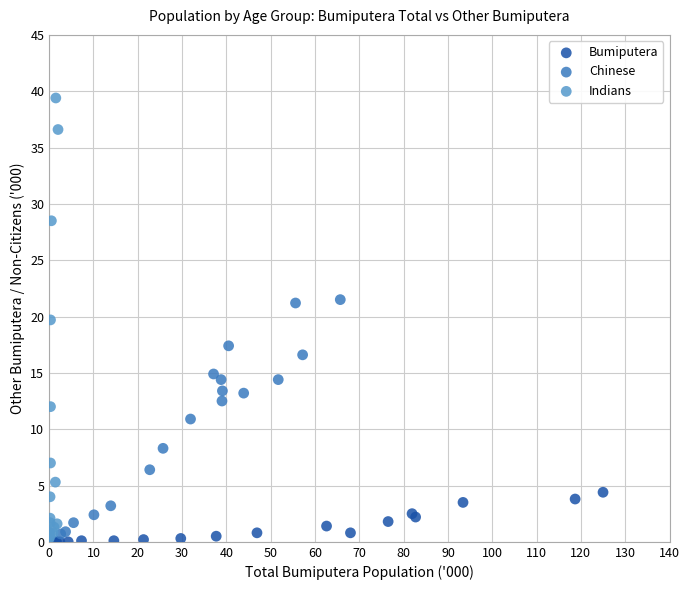

Which series has the widest spread of Y values?

Indians